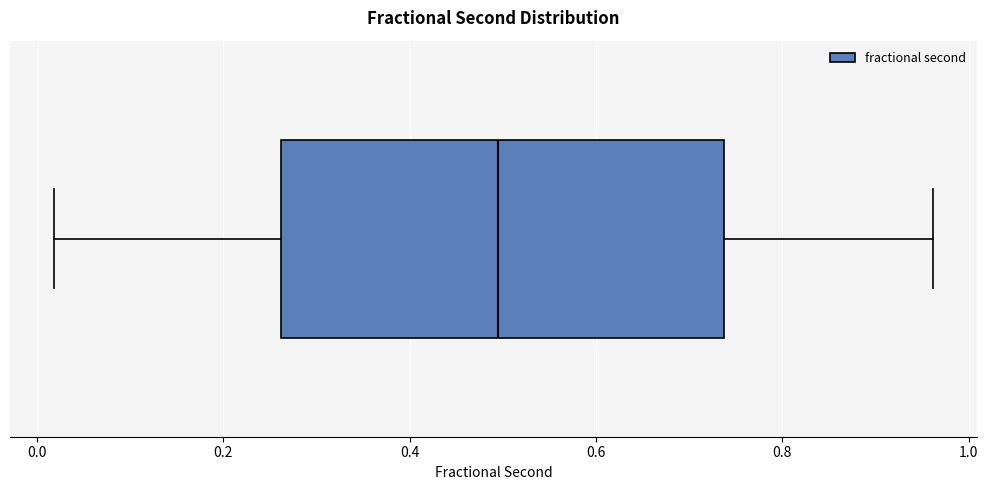

Transcribe this box plot: give where the median line is, the range the box spans, and where the two whiskers end, as read against the x-axis. The values are not printed on the chart, so give them approximately, as read against the axis.

median 0.50, box 0.26 to 0.74, whiskers 0.02 to 0.96